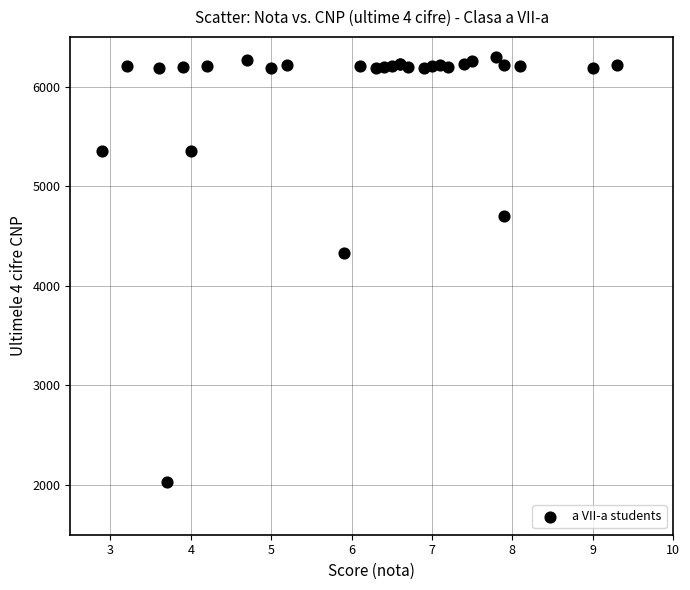

What Y value in the scatter plot is closest to 4161?

4334